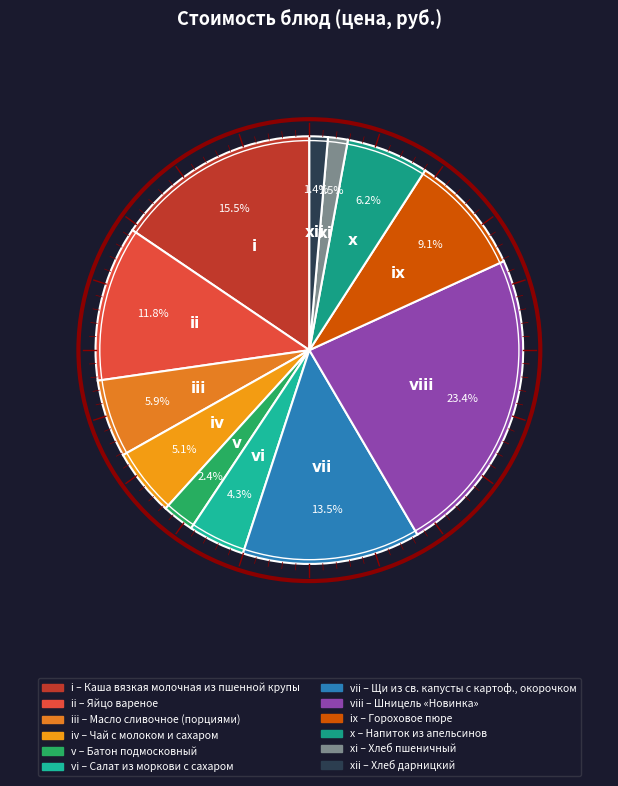

How many segments does this pie chart have?

12